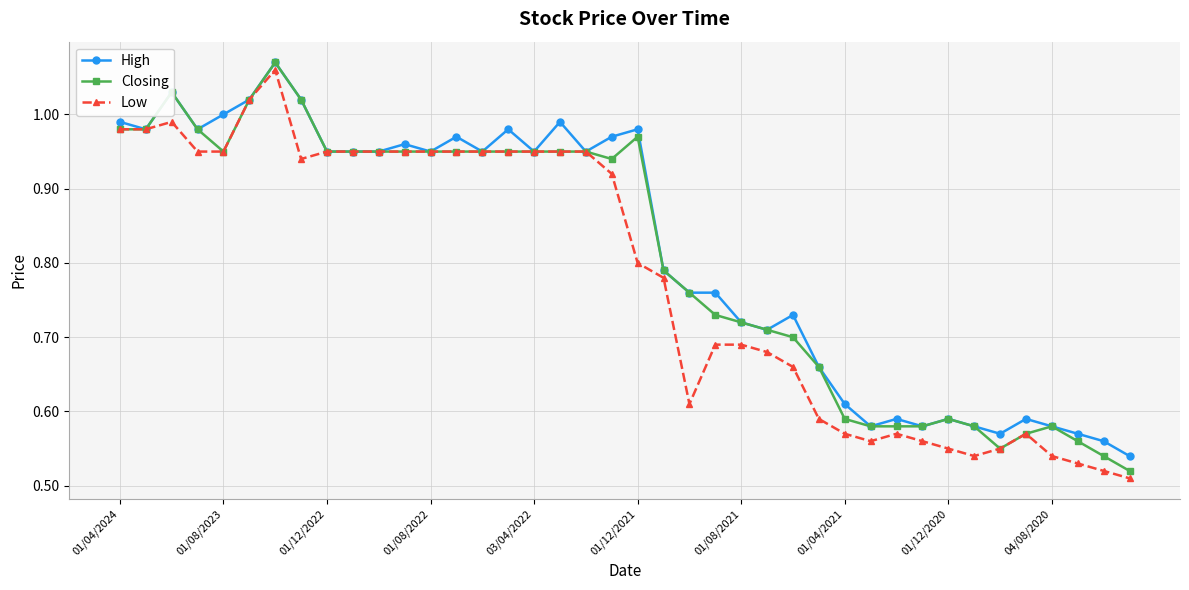

At how many categories does at least one series exceed 0?

40